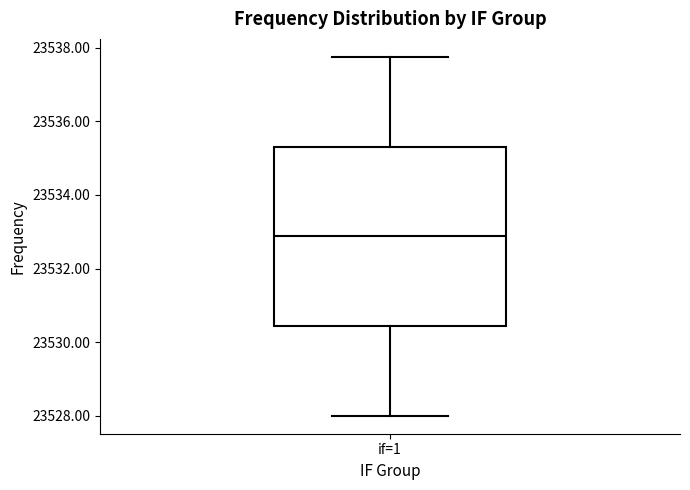

Transcribe this box plot: give where the median line is, the range the box spans, and where the two whiskers end, as read against the y-axis. The values are not printed on the chart, so give them approximately, as read against the axis.

median 23532.8, box 23530.4 to 23535.4, whiskers 23528.0 to 23537.8